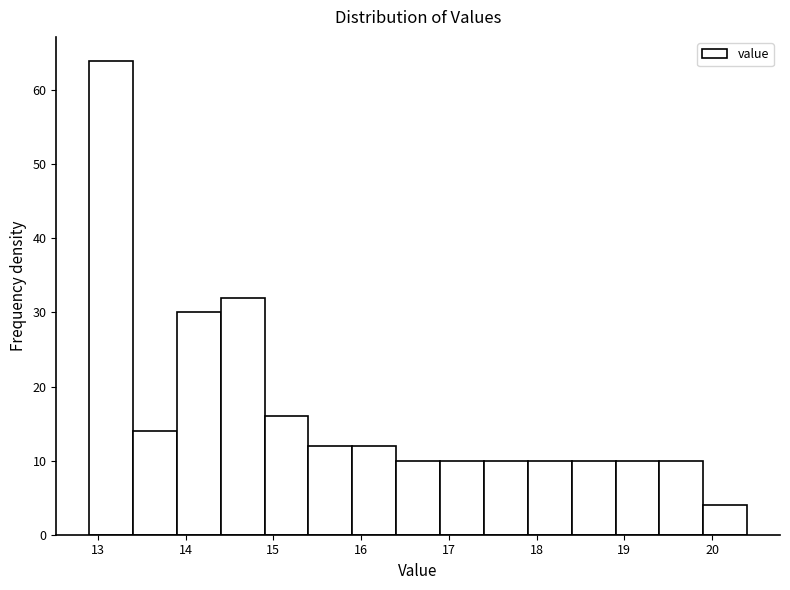

Over which range of the x-axis is the bar tallest?

12.9 to 13.4